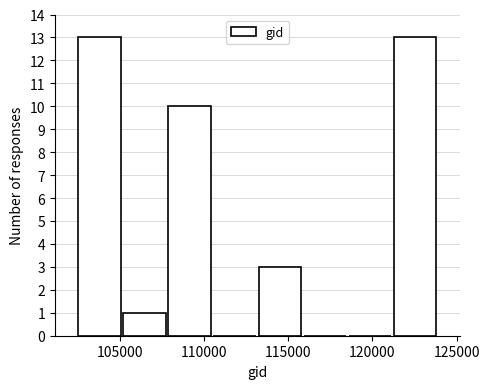

Reading left to right, list every bar in this chart as the range it spans on the x-axis followed by its height. Neither the bar edges nor the heights are printed on the chart, so give them approximately, as read against the axes.

102500 to 105000: 13
105000 to 108000: 1
108000 to 110500: 10
110500 to 113000: 0
113000 to 116000: 3
116000 to 118500: 0
118500 to 121000: 0
121000 to 124000: 13